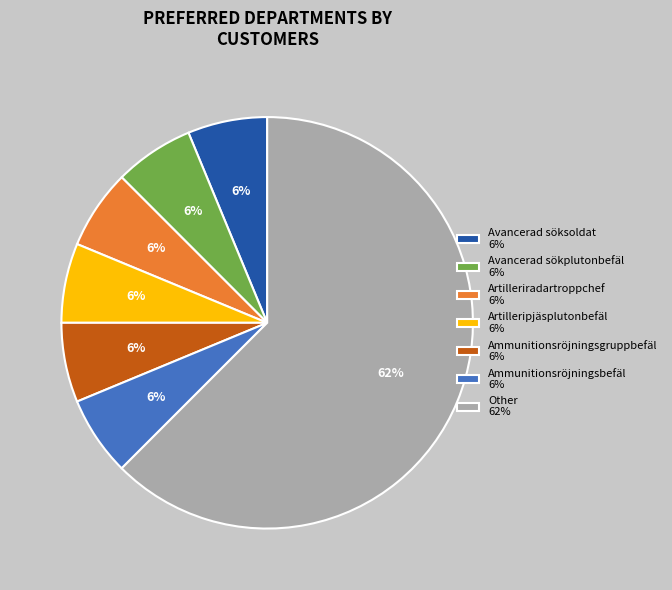

Which category has the biggest portion of the pie?

Other 62%